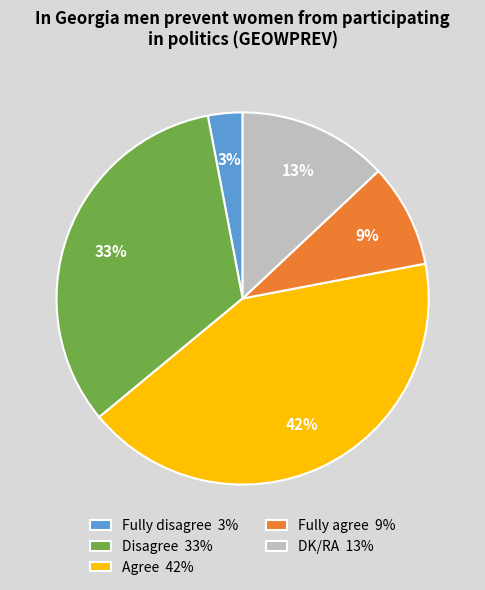

Which slice is the largest?

Agree